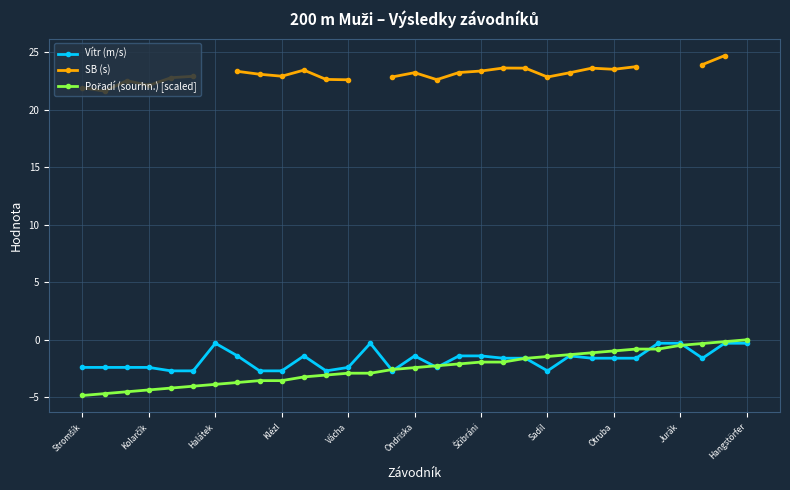

Rank the series at 22 from highest to lowest value.

SB (s), Pořadí (sourhn.) [scaled], Vítr (m/s)